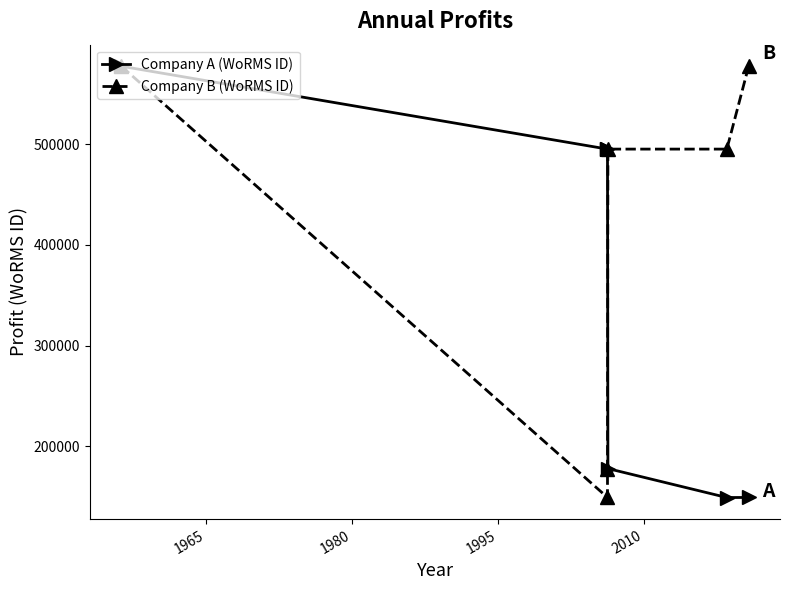

How many series are shown in this chart?

2